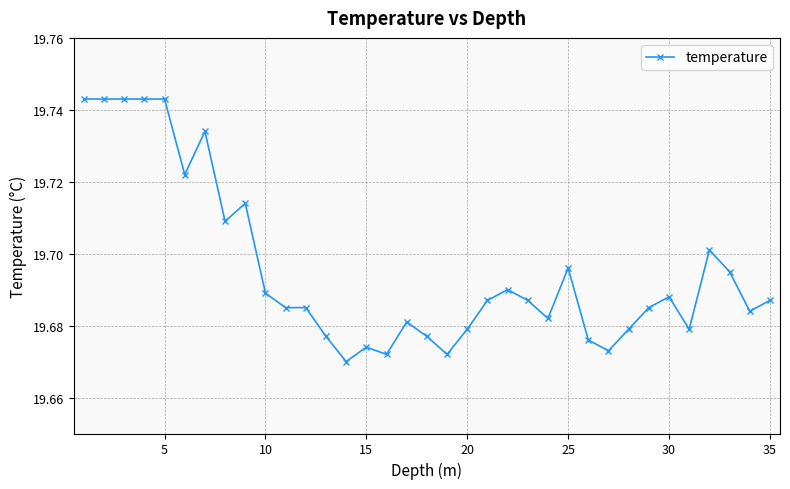

True or false: there are more than 0 points higher than both neighbors.

True